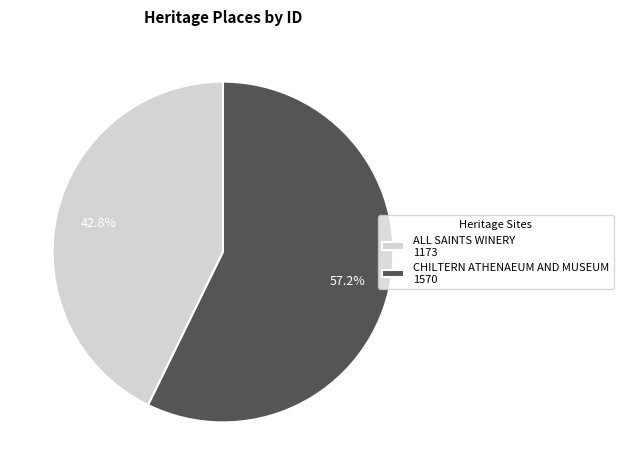

Which has a higher value, CHILTERN ATHENAEUM AND MUSEUM or ALL SAINTS WINERY?

CHILTERN ATHENAEUM AND MUSEUM